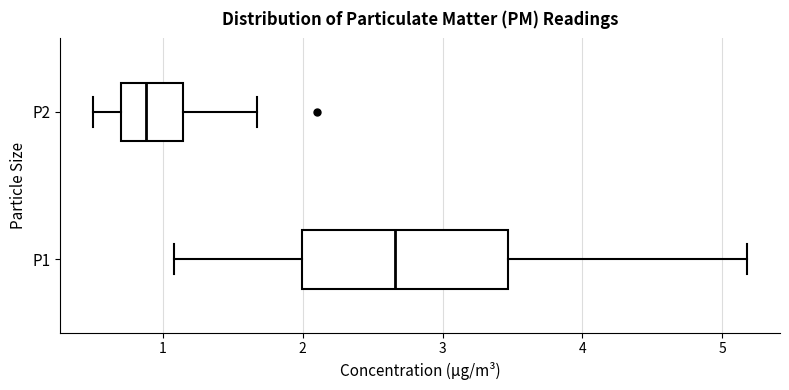

Which box has the furthest to the right median line?

P1